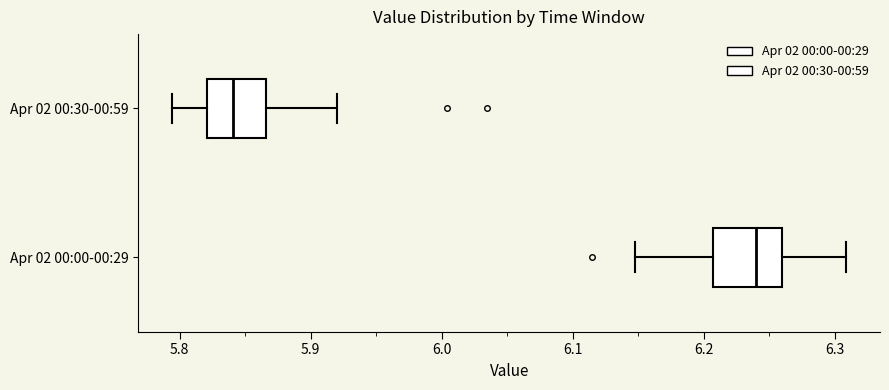

Where does the right whisker of the box for Apr 02 00:00-00:29 end on the x-axis? The values are not printed on the chart, so give them approximately, as read against the axis.

6.31